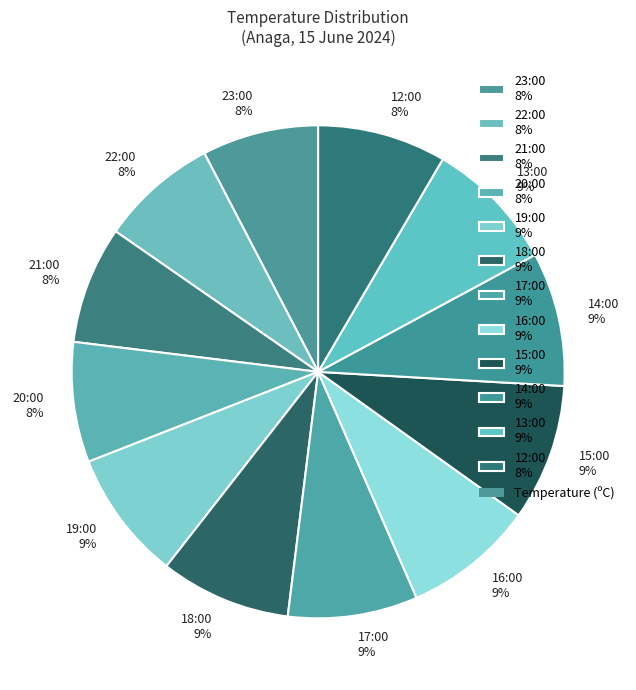

Does 16:00 represent more than half of the total?

No